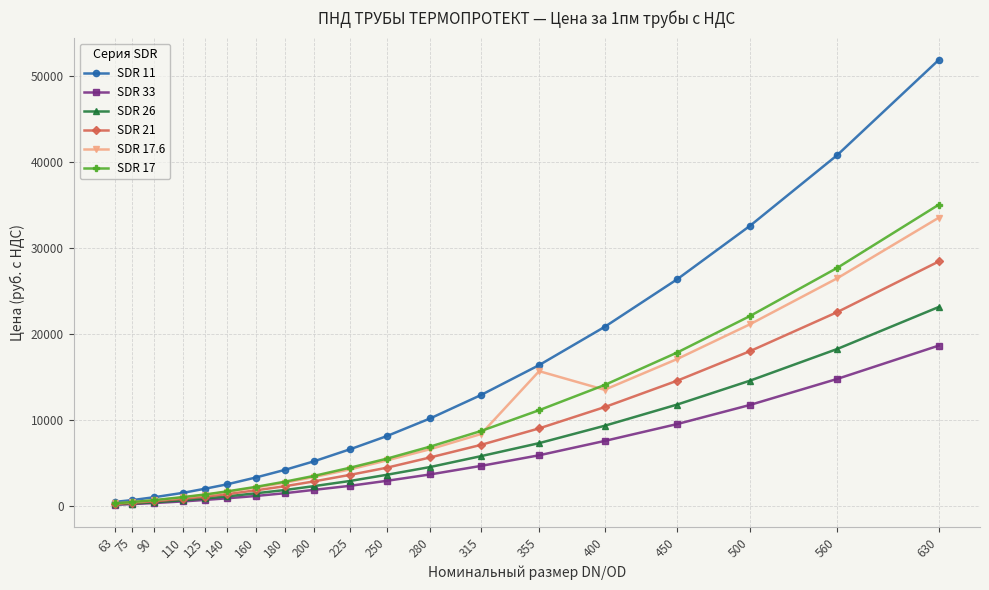

How many data points in SDR 17 are less than 4507?

9